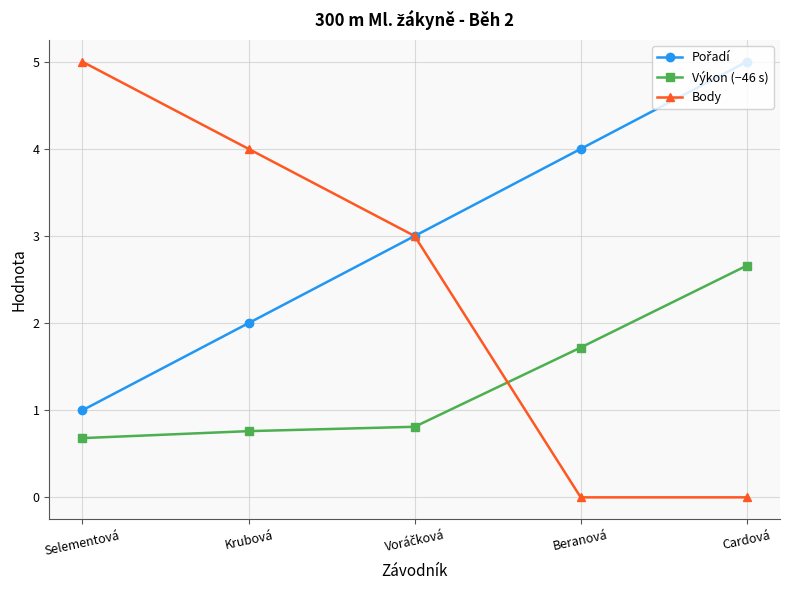

Is it true that Výkon (−46 s) equals 0.3 at Selementová?

False